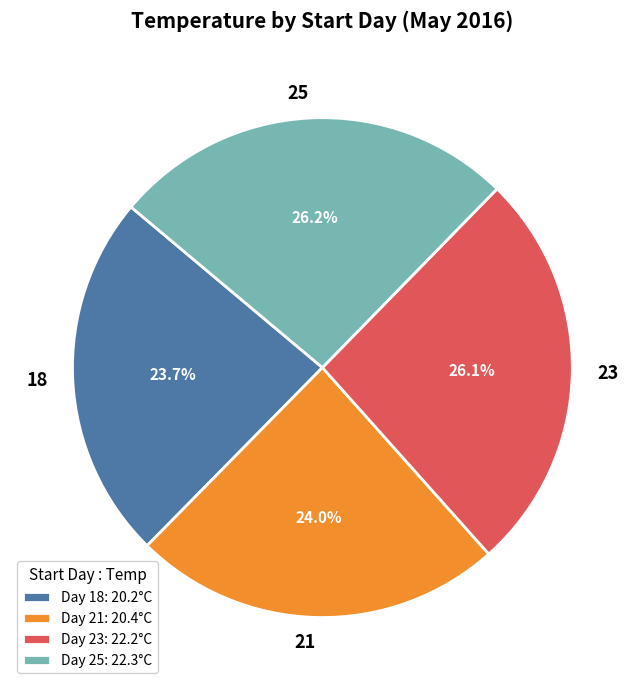

Approximately how many times larger is the value at 25 compared to 18?

1.1